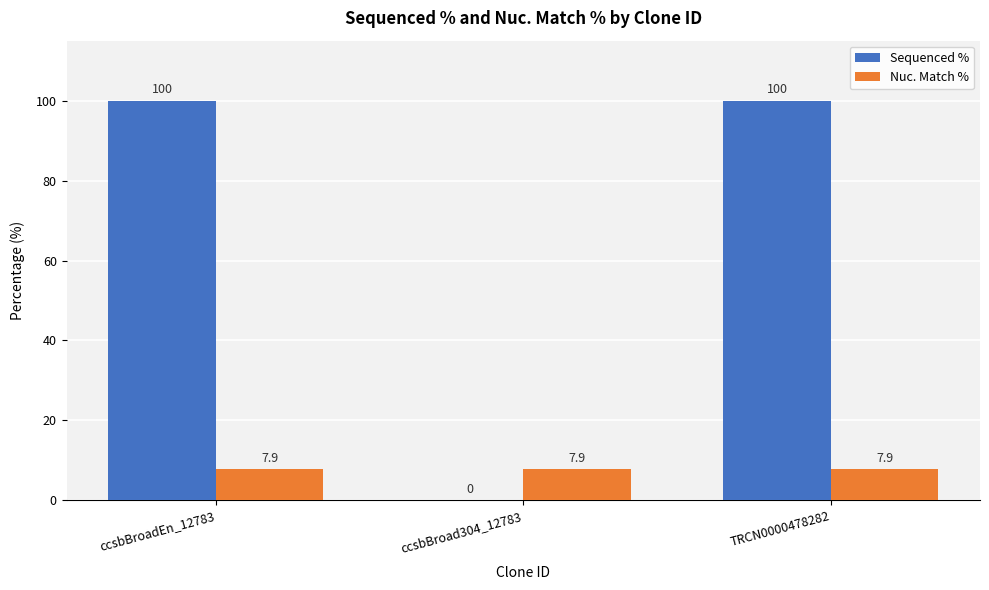

What is the highest value of the Nuc. Match % series?

7.9